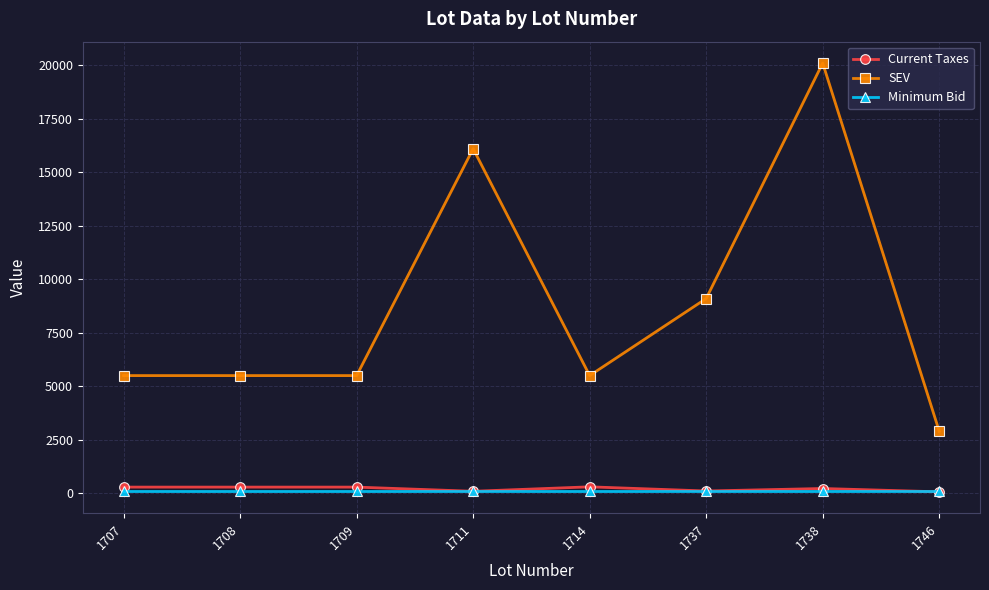

What is the average value of the Current Taxes series?

208.5